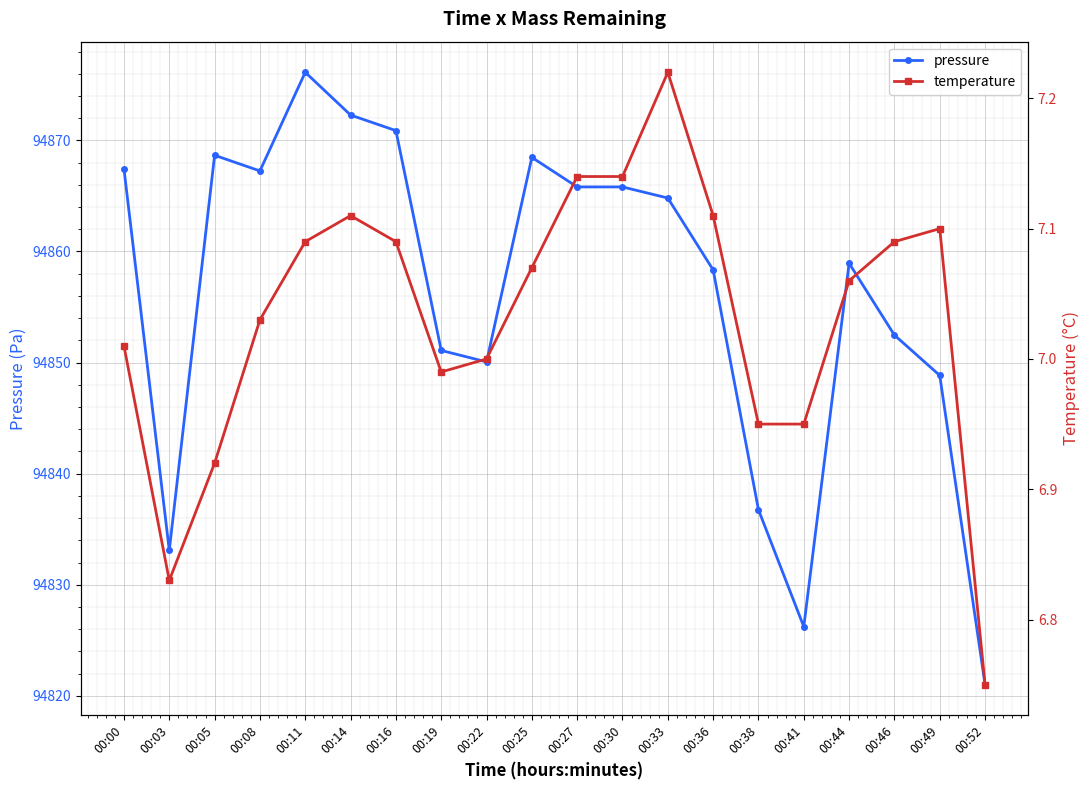

What is the difference between the highest and lowest values at 00:49?

94841.7